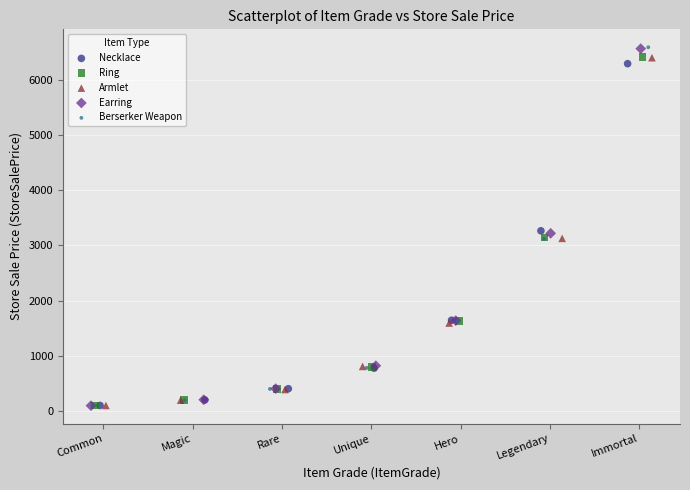

Which series has the largest Y range (max minus min)?

Berserker Weapon